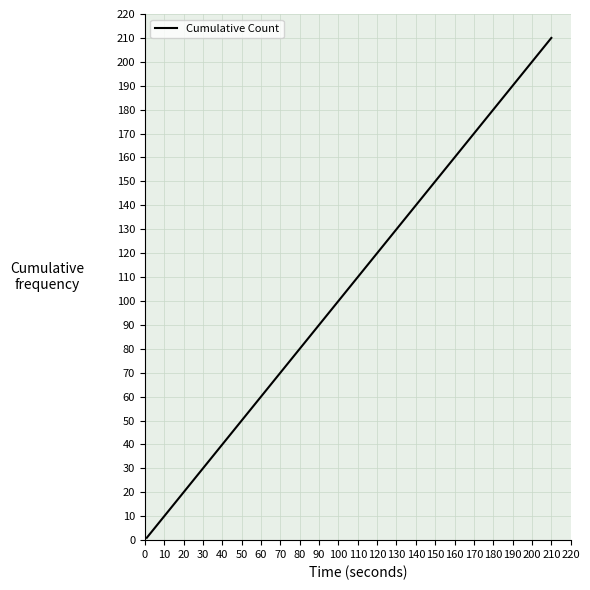

What is the maximum value shown in the chart?

210